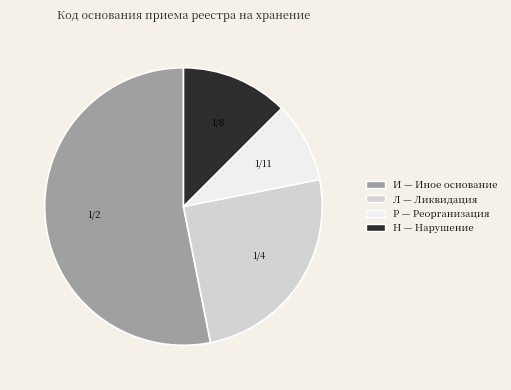

Does Н represent more than half of the total?

No